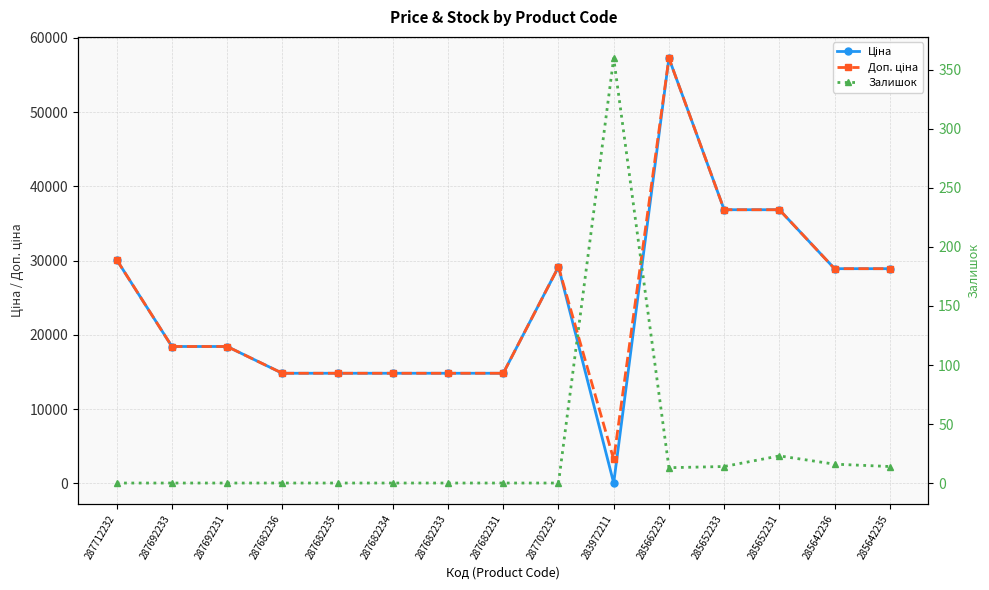

What is the value of the Залишок point at the 12th from the left?

14.0